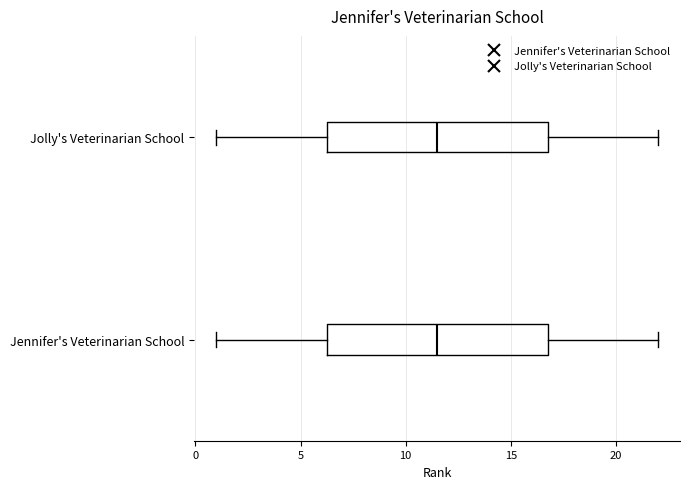

Reading bottom to top, transcribe this box plot: for each box, give where its median line is, the range the box spans, and where its two whiskers end, as read against the x-axis. The values are not printed on the chart, so give them approximately, as read against the axis.

Jennifer's Veterinarian School: median 11.5, box 6.5 to 17.0, whiskers 1.0 to 22.0
Jolly's Veterinarian School: median 11.5, box 6.5 to 17.0, whiskers 1.0 to 22.0